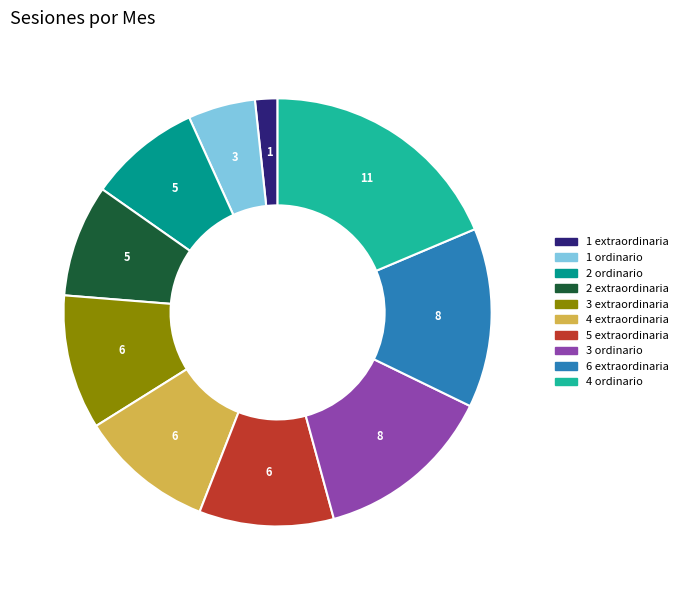

What is the ratio of the value at 3 ordinario to the value at 5 extraordinaria?

1.3